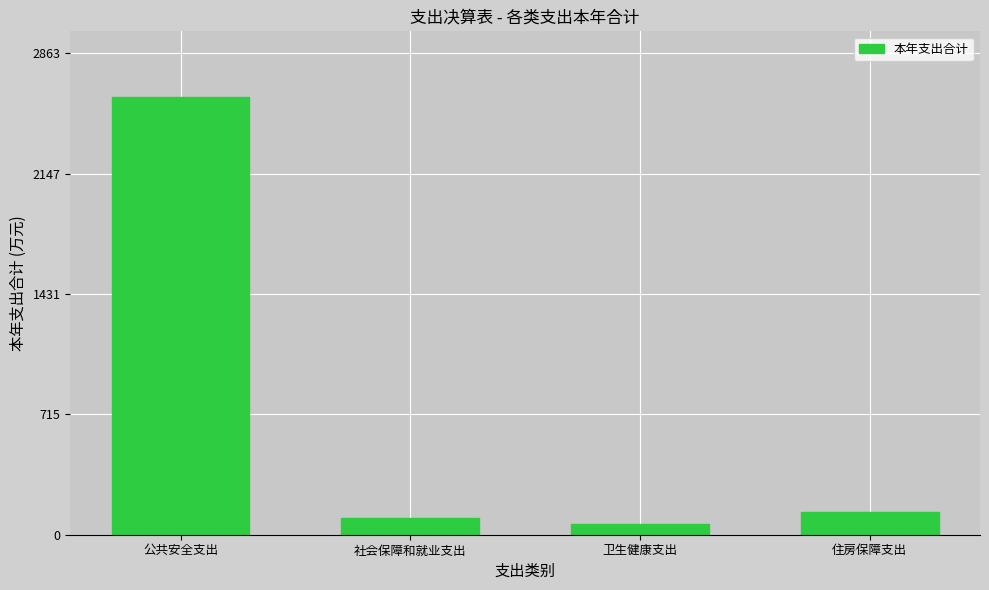

Reading left to right, transcribe all the data shown in this chart.

公共安全支出=2603.0	社会保障和就业支出=98.7	卫生健康支出=62.3	住房保障支出=136.2